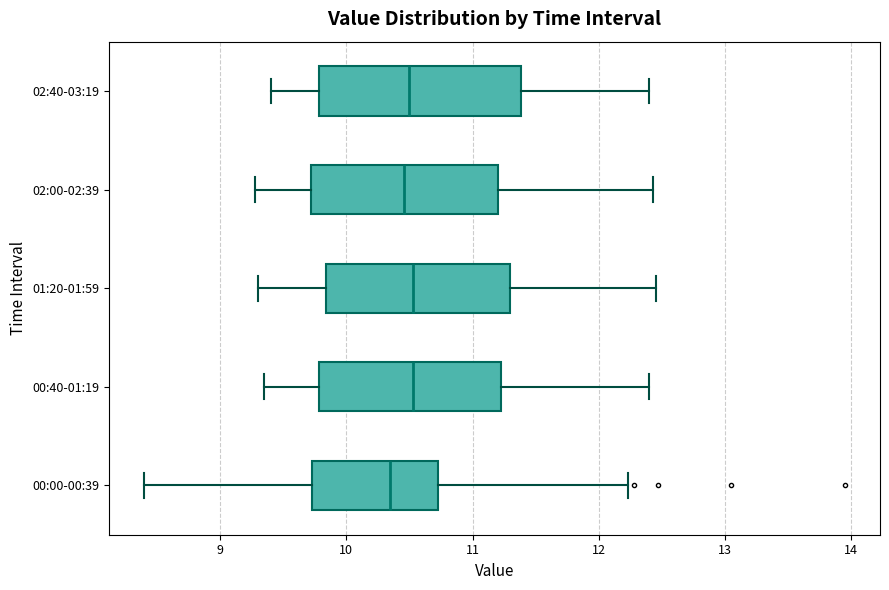

Which box has the furthest to the left median line?

00:00-00:39